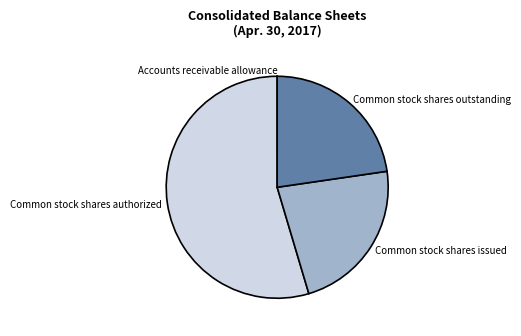

Is it true that Common stock shares authorized is 65% of the pie?

False